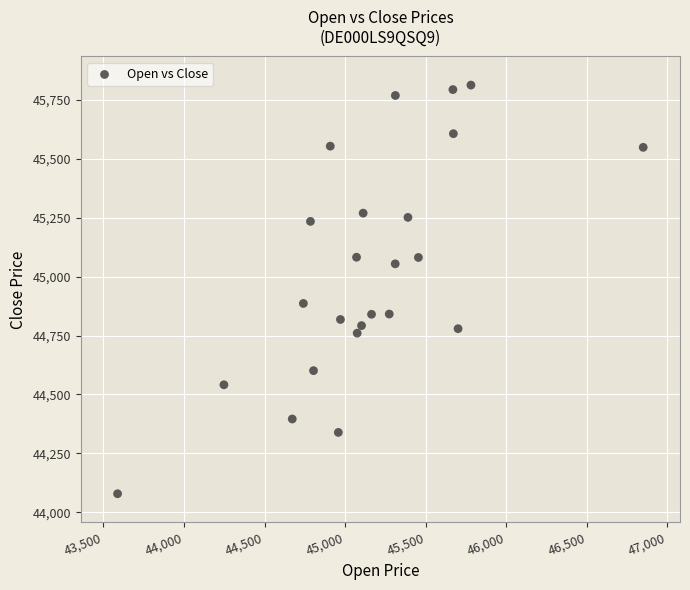

What Y value in the scatter plot is closest to 44945?

44886